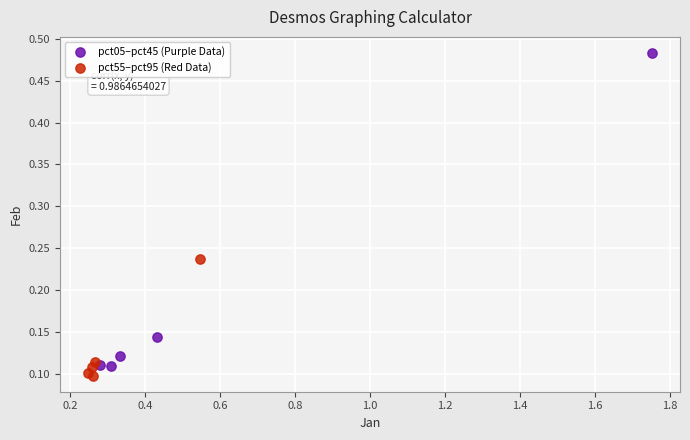

Which series has the widest spread of Y values?

pct05–pct45 (Purple Data)